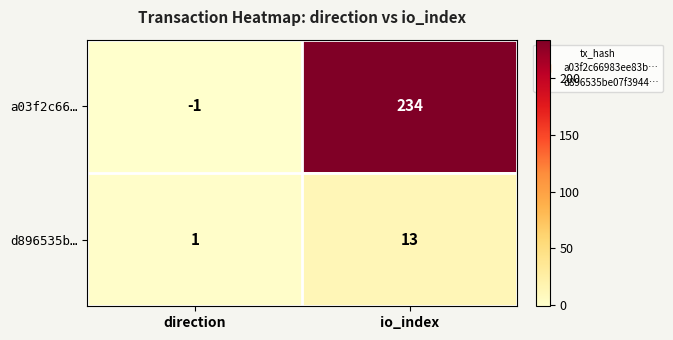

Reading right to left, extract all data points from this chart.

a03f2c66…: io_index=234	direction=-1
d896535b…: io_index=13	direction=1